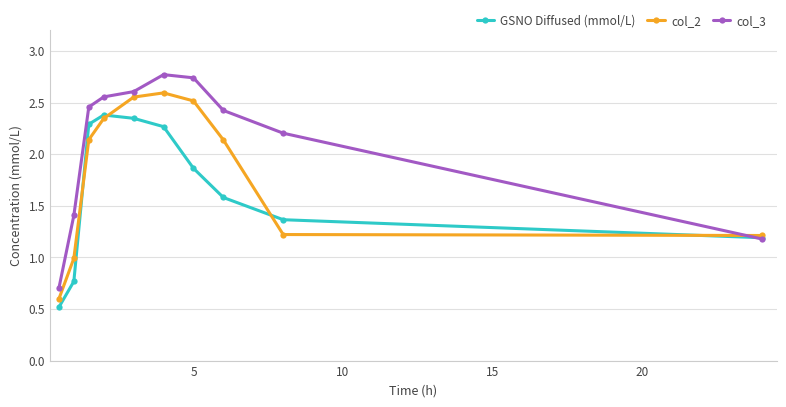

How many times do col_2 and col_3 cross each other?

1